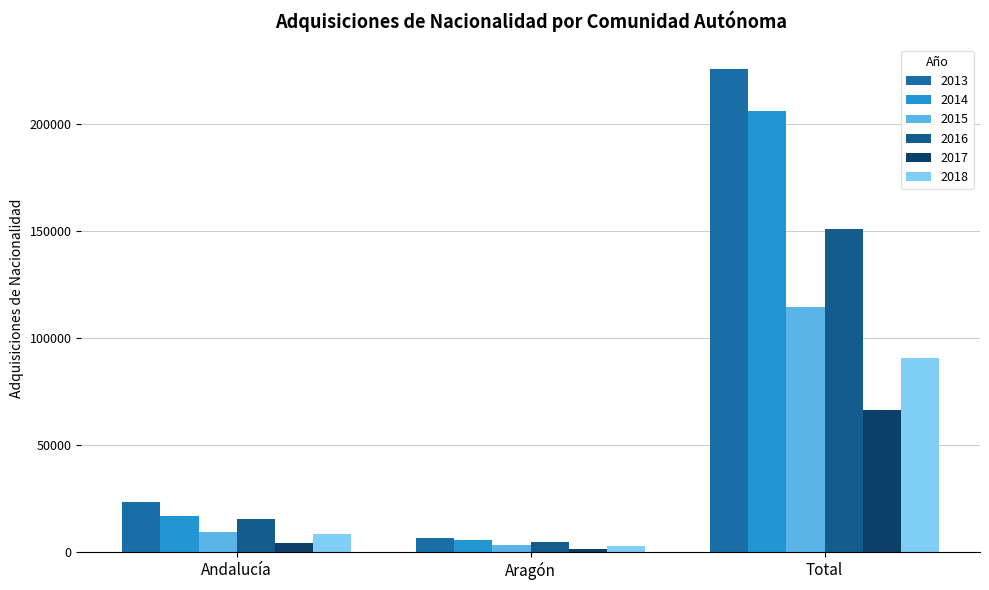

Is it true that 2013 equals 6582 at Aragón?

True